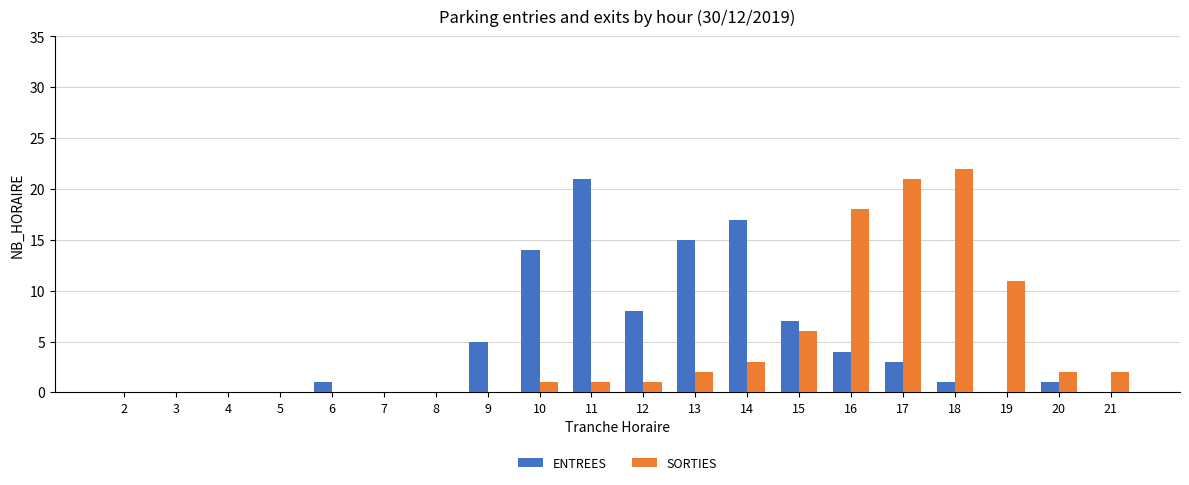

The ENTREES series shows -13 at 7. True or false?

False